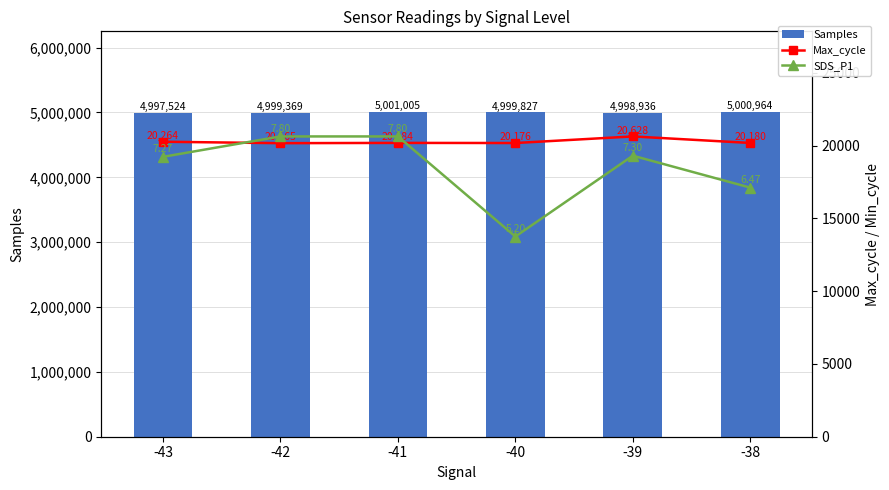

Which category has the lowest value in the SDS_P1 series?

-40